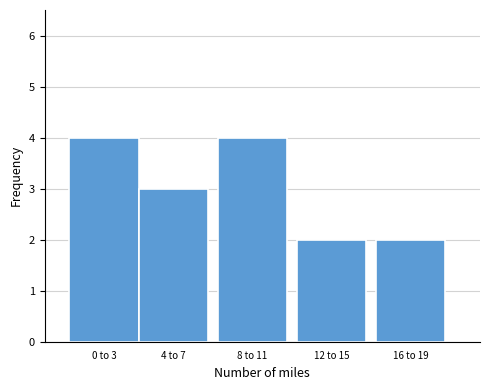

Reading left to right, what are all the values shown in this chart?

0 to 3=4	4 to 7=3	8 to 11=4	12 to 15=2	16 to 19=2